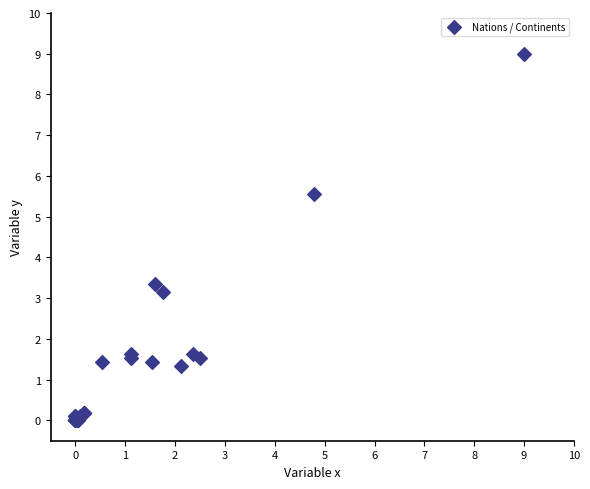

What Y value in the scatter plot is closest to 4?

3.4